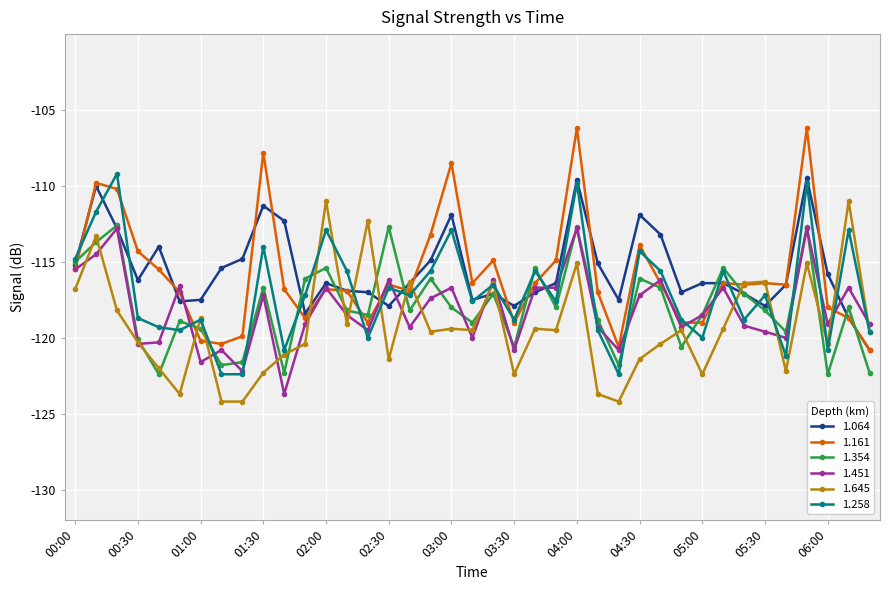

True or false: 1.354 has more than 2 interior local peaks.

True